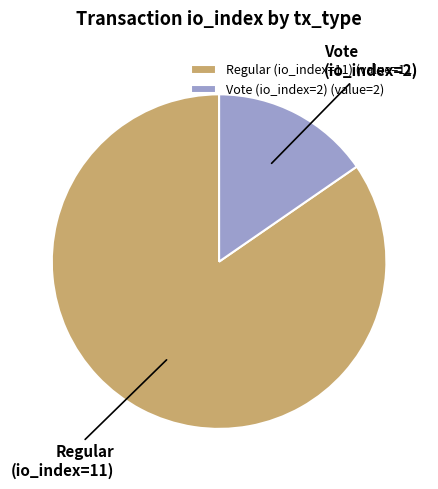

Does Regular (io_index=11) represent more than half of the total?

Yes